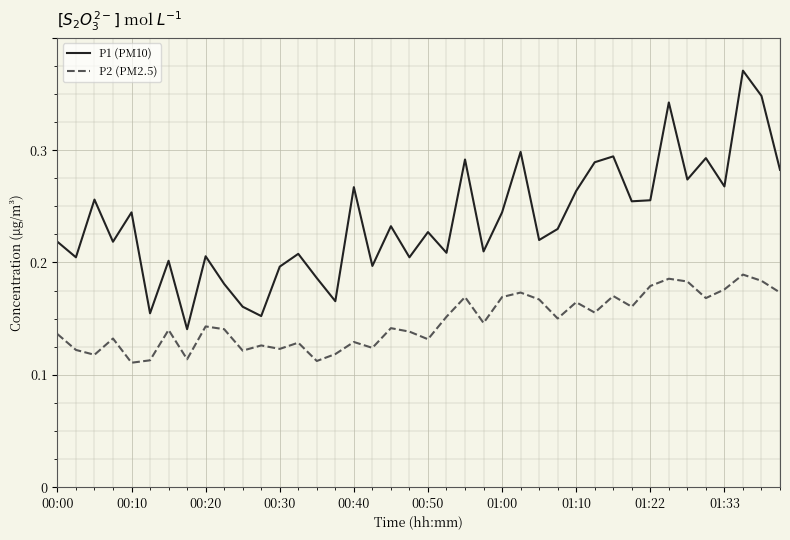

What are all the series names shown in the legend?

P1 (PM10), P2 (PM2.5)